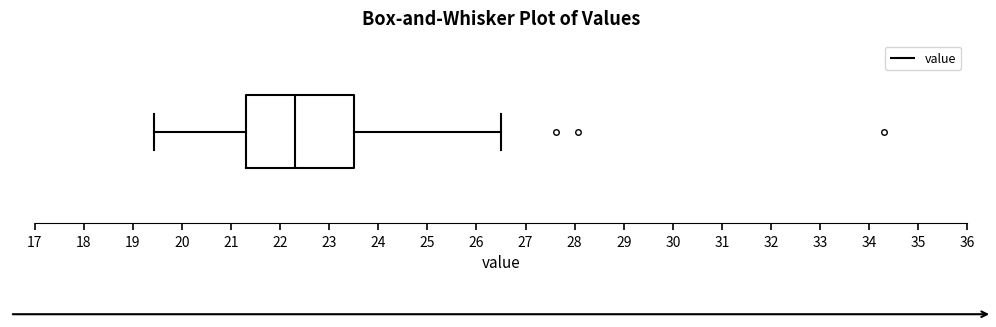

Transcribe this box plot: give where the median line is, the range the box spans, and where the two whiskers end, as read against the x-axis. The values are not printed on the chart, so give them approximately, as read against the axis.

median 22.3, box 21.3 to 23.5, whiskers 19.4 to 26.5